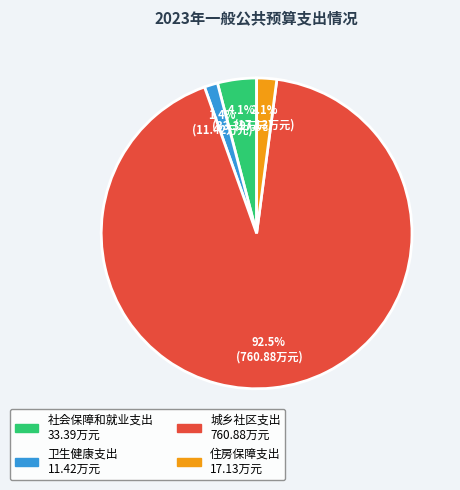

To the nearest percent, what is the difference between the largest and smallest slice percentages?

91%